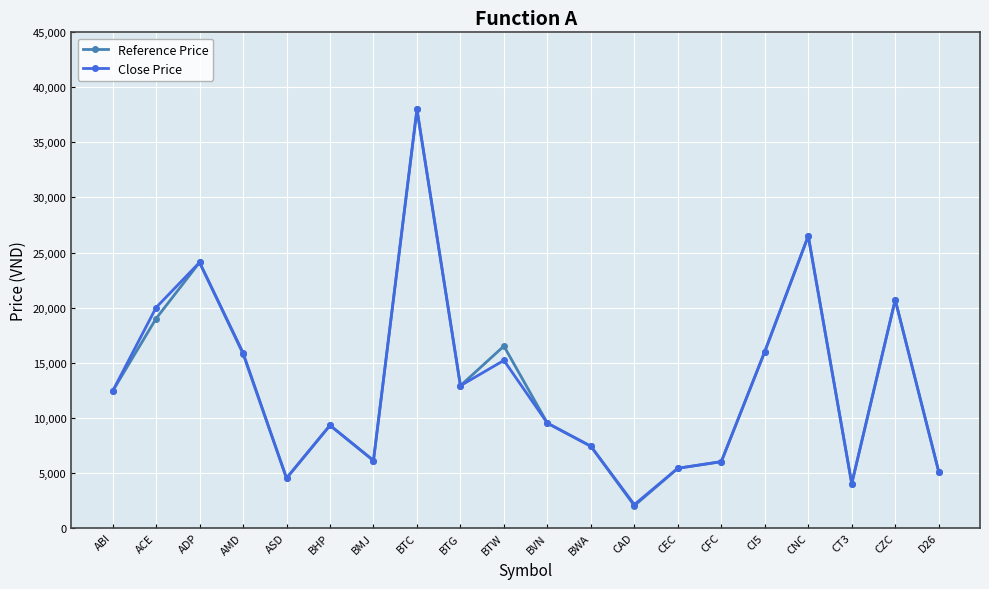

How many data points in Reference Price are less than 12400?

10